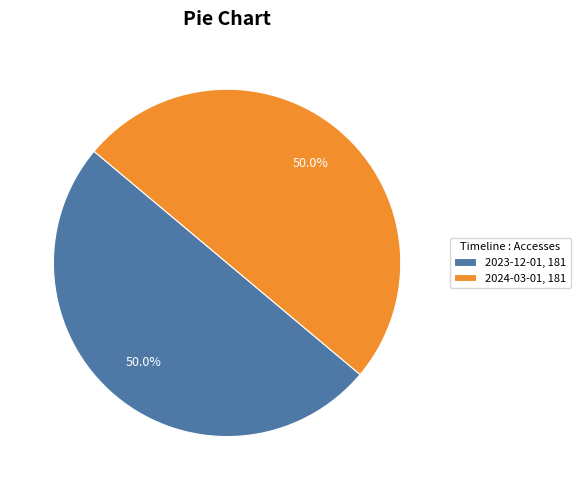

What is the ratio of the value at 2023-12-01, 181 to the value at 2024-03-01, 181?

1.0